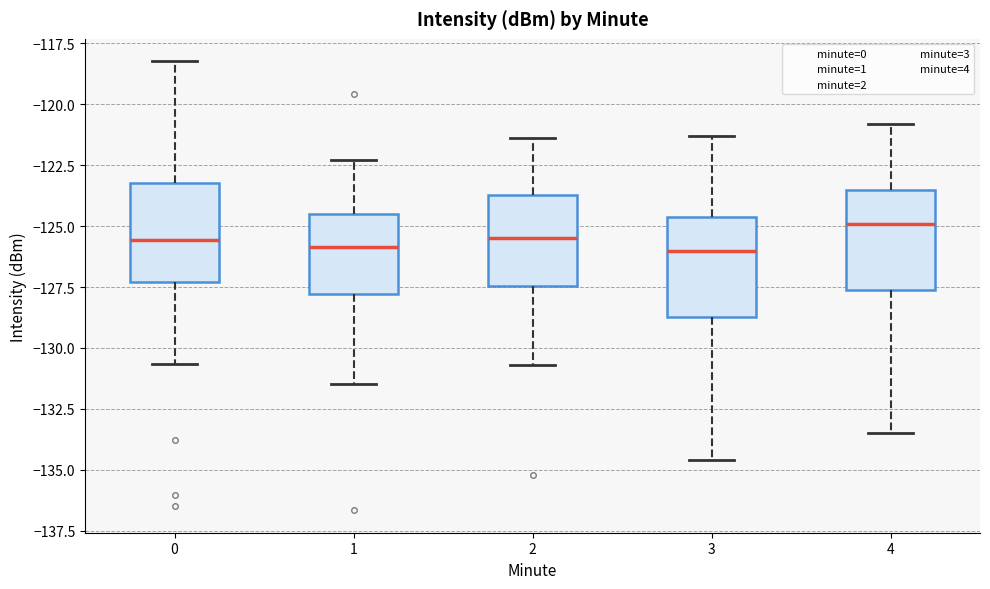

Which box's median line is the highest?

4